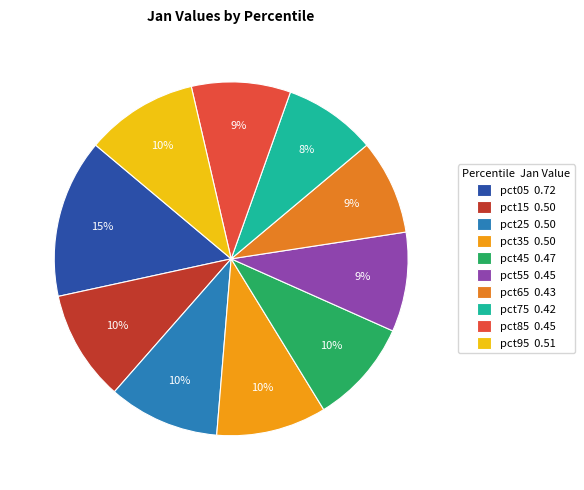

Is there a majority slice in this chart?

No